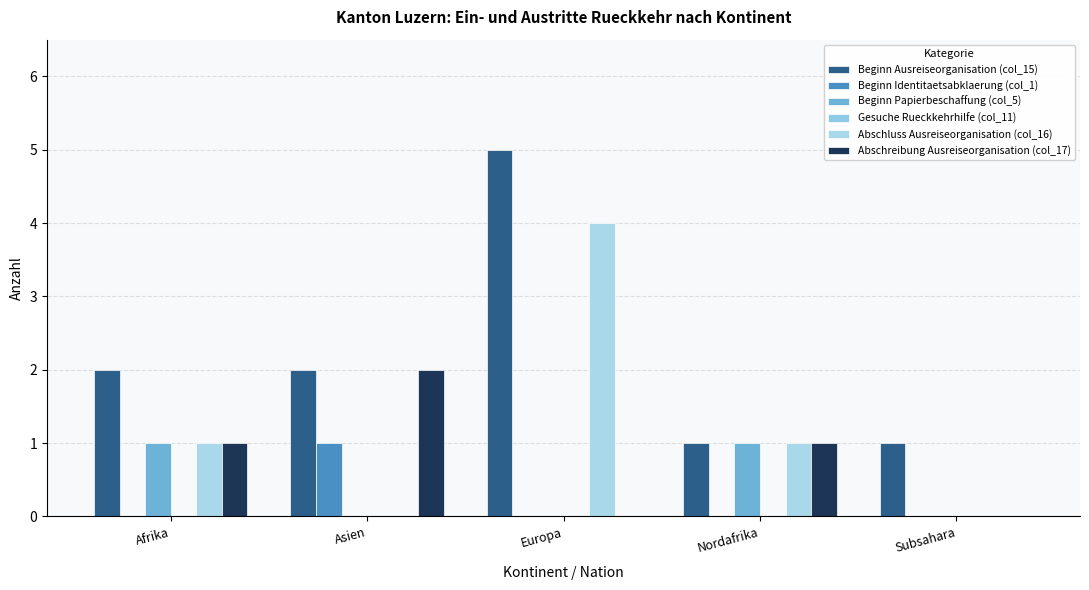

Where is Abschluss Ausreiseorganisation (col_16) nearest to the value 2?

Afrika